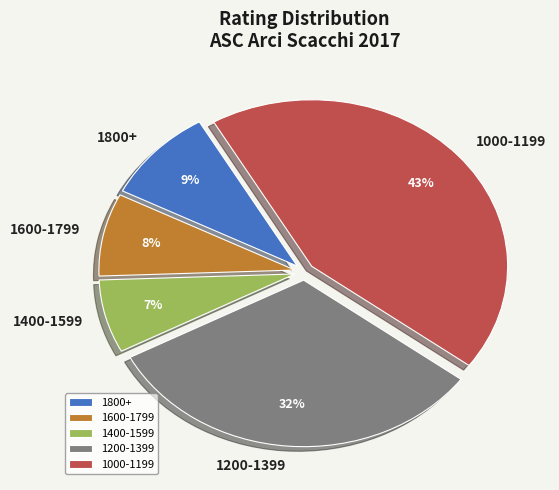

Is the sum of 1400-1599 and 1600-1799 greater than half?

No